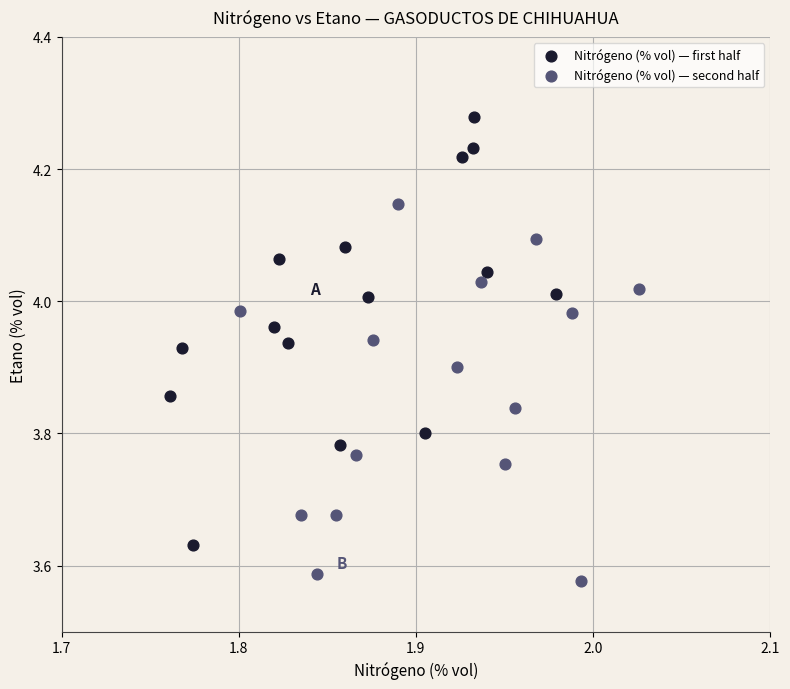

Which series has the widest spread of Y values?

Nitrógeno (% vol) — first half